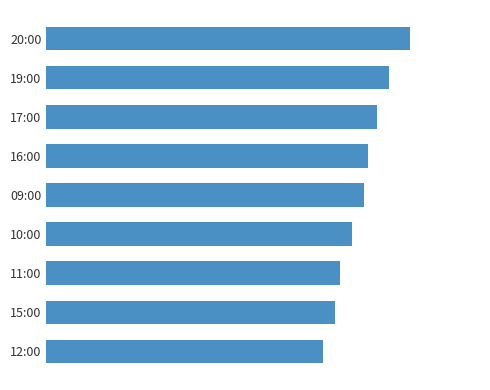

What is the average value?

76